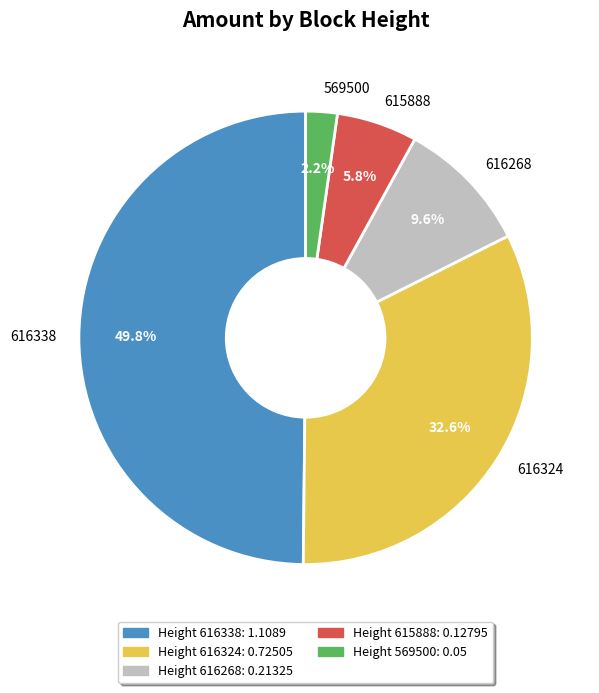

What percentage do 616324 and 569500 together represent?

34.8%